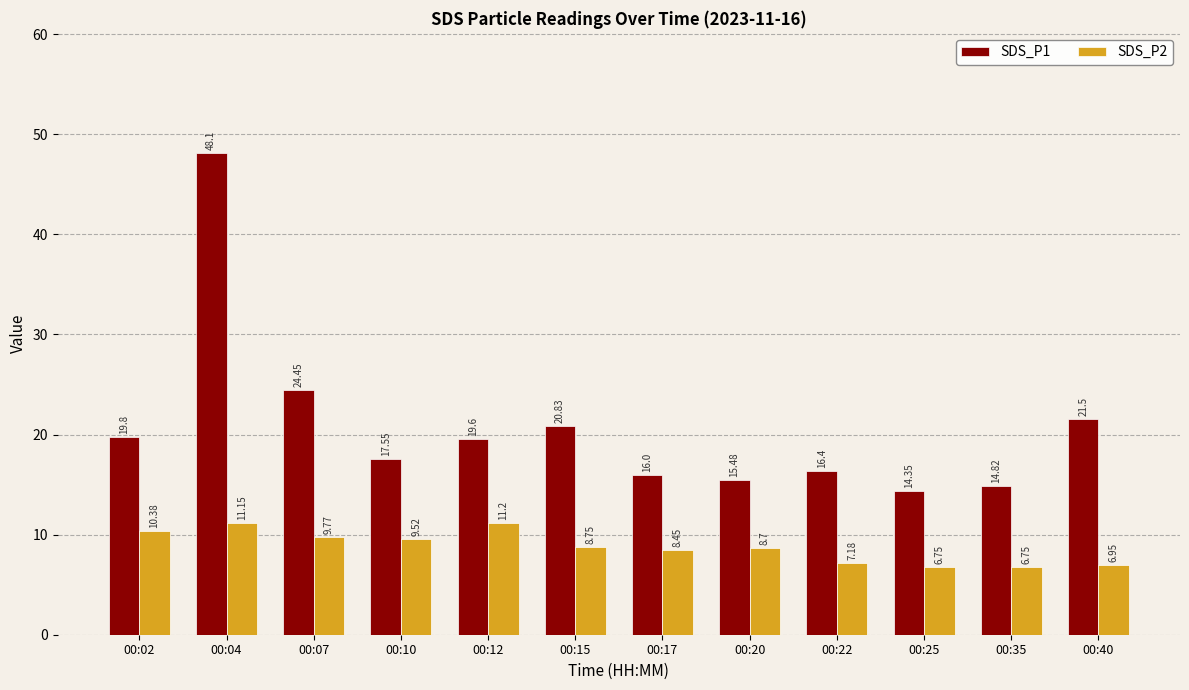

At which category is the sum across all series the highest?

00:04